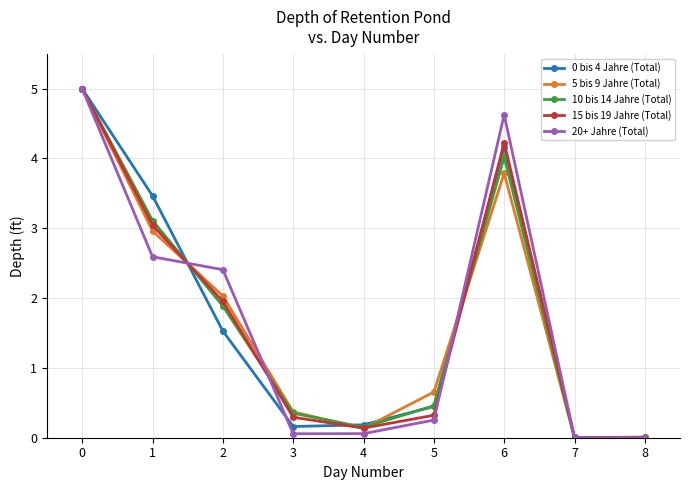

What is the sum of the 15 bis 19 Jahre (Total) values at 8 and 5?

0.3